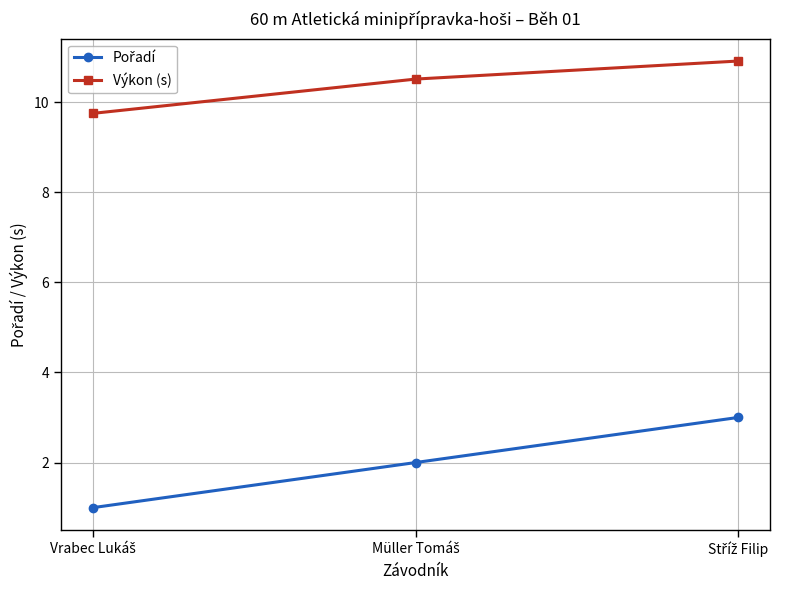

What is the minimum value for Výkon (s)?

9.8